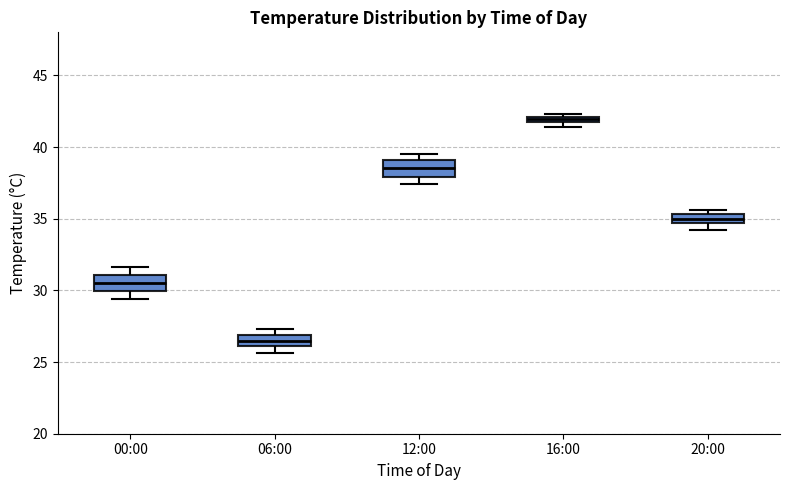

Where does the lower whisker of the box for 12:00 end on the y-axis? The values are not printed on the chart, so give them approximately, as read against the axis.

37.5